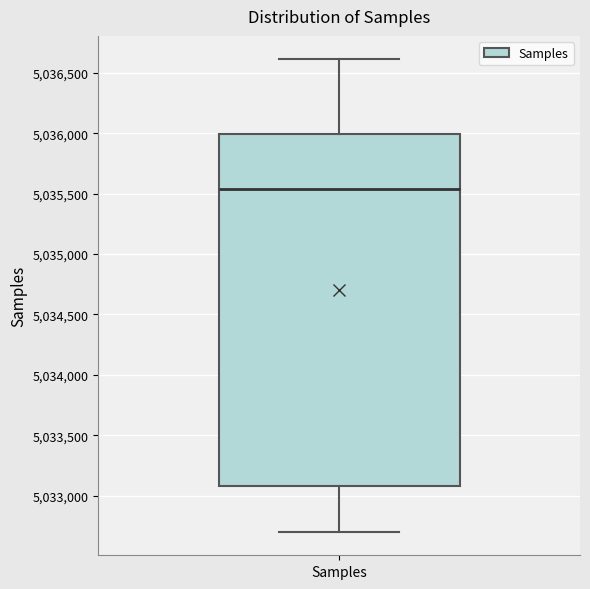

Transcribe this box plot: give where the median line is, the range the box spans, and where the two whiskers end, as read against the y-axis. The values are not printed on the chart, so give them approximately, as read against the axis.

median 5035550, box 5033100 to 5036000, whiskers 5032700 to 5036600